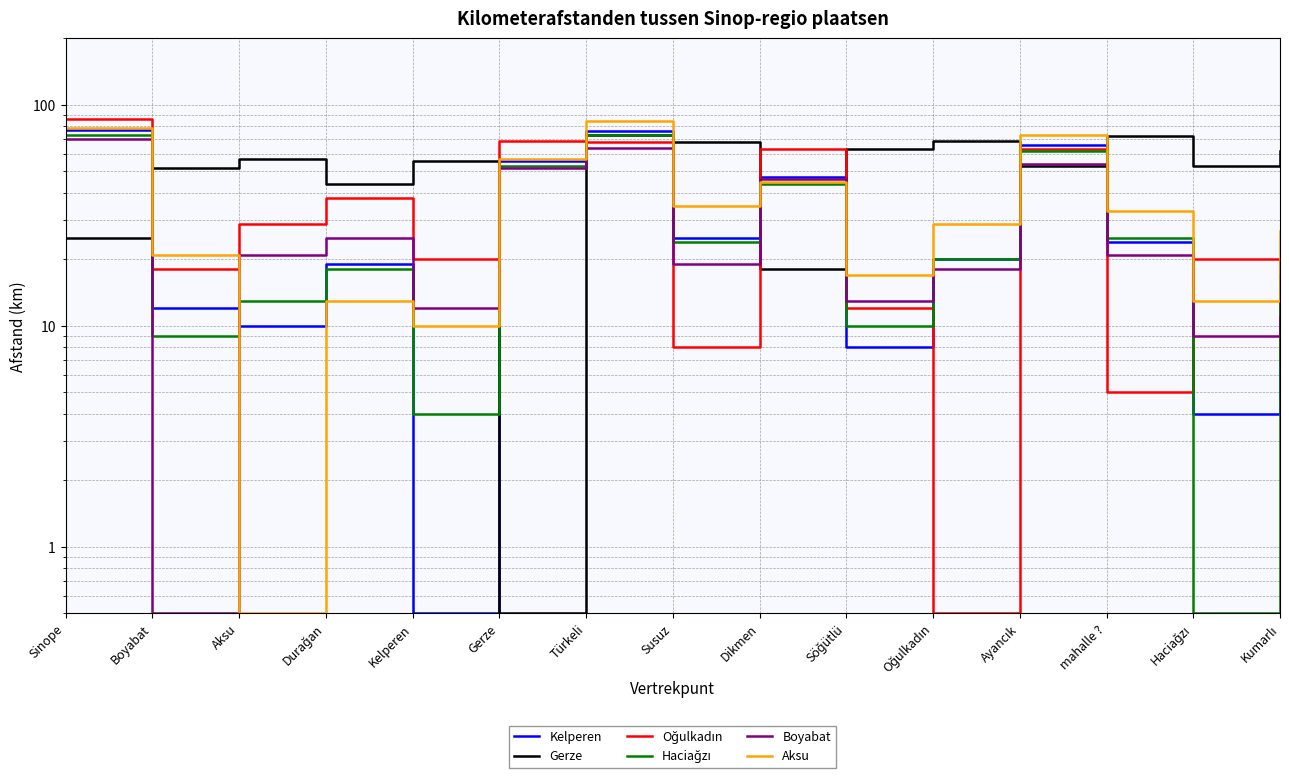

What is the label of the 1st point from the right?

Kumarlı